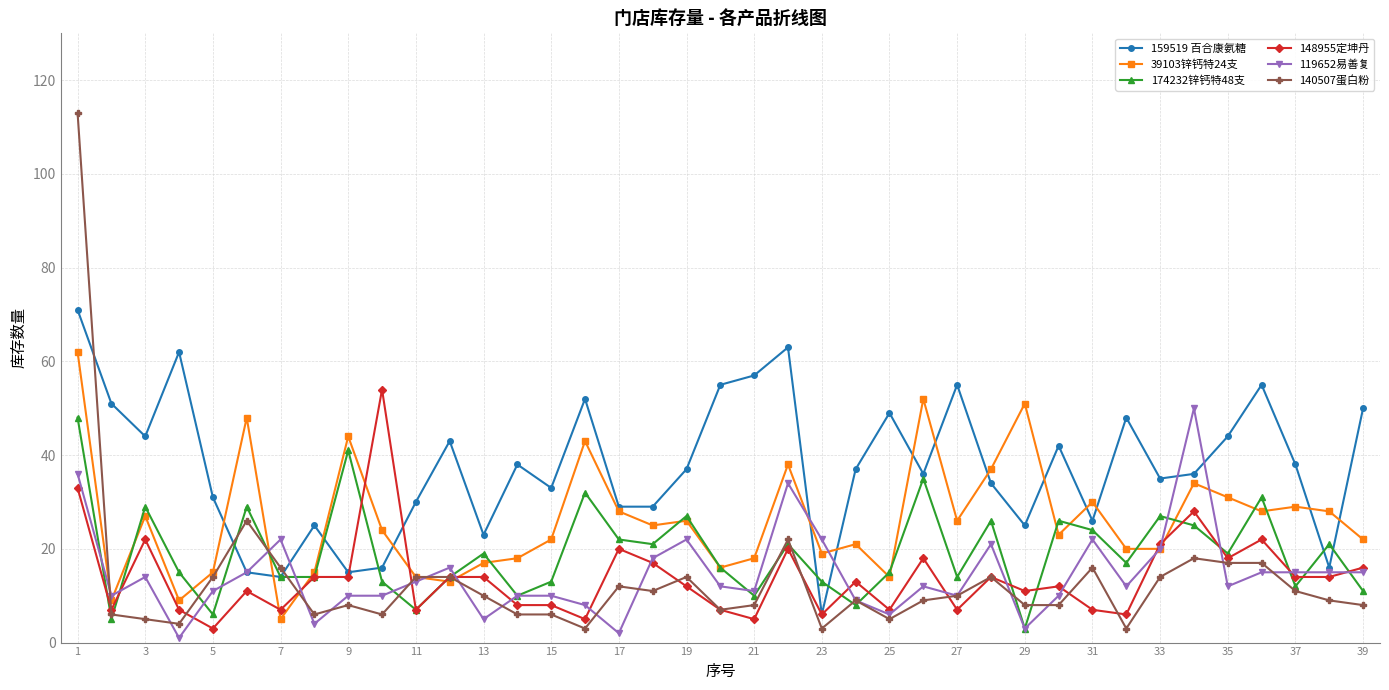

Does the chart display data point markers on the line(s)?

Yes